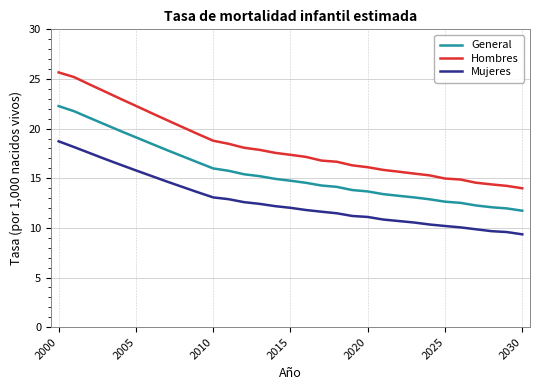

Which series has the largest total across all categories?

Hombres